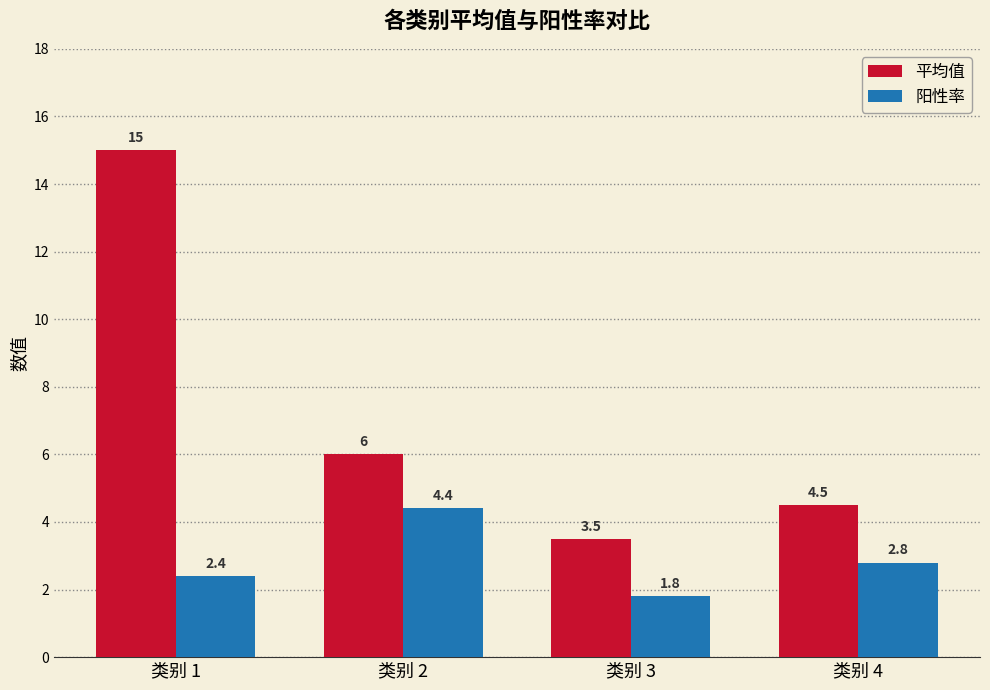

What is the maximum value shown in the chart?

15.0